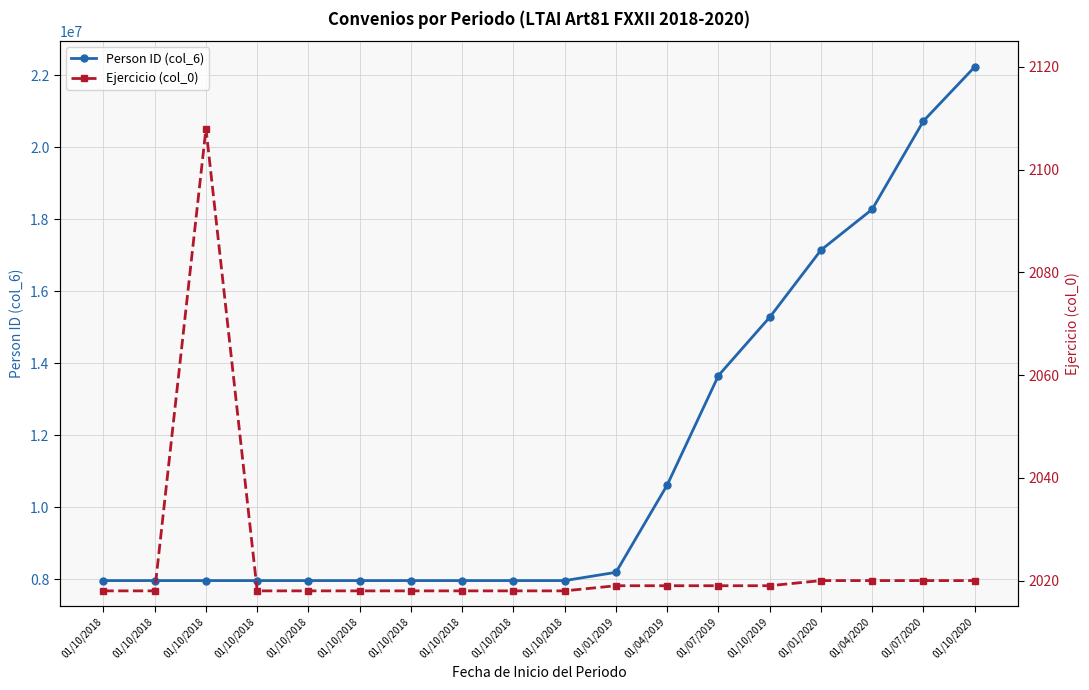

At 01/10/2018, list the series in order from smallest to largest.

Ejercicio (col_0), Person ID (col_6)